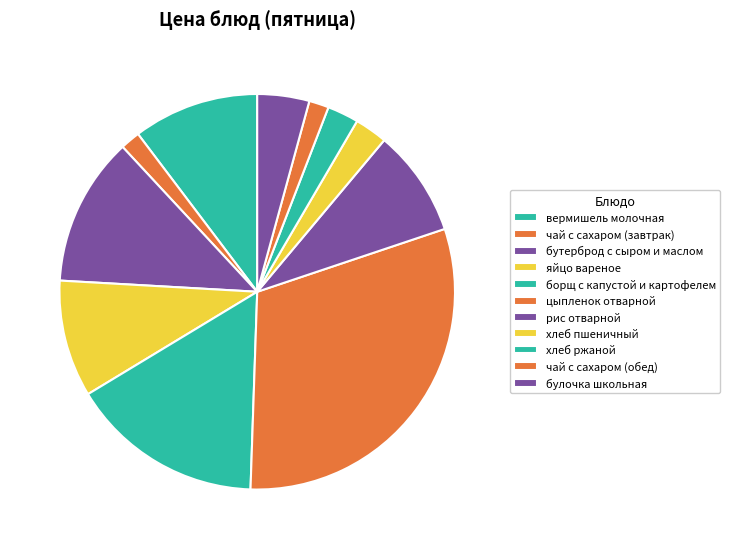

To the nearest percent, what is the average slice percentage?

9%